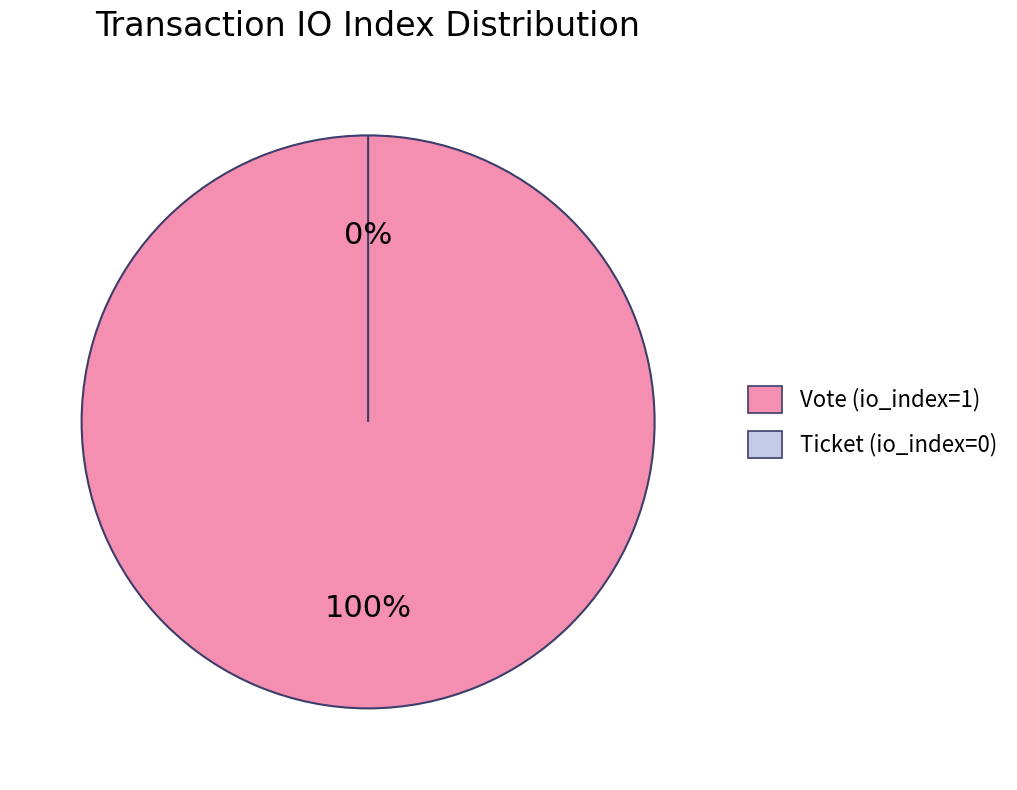

Count the number of slices in the pie.

2